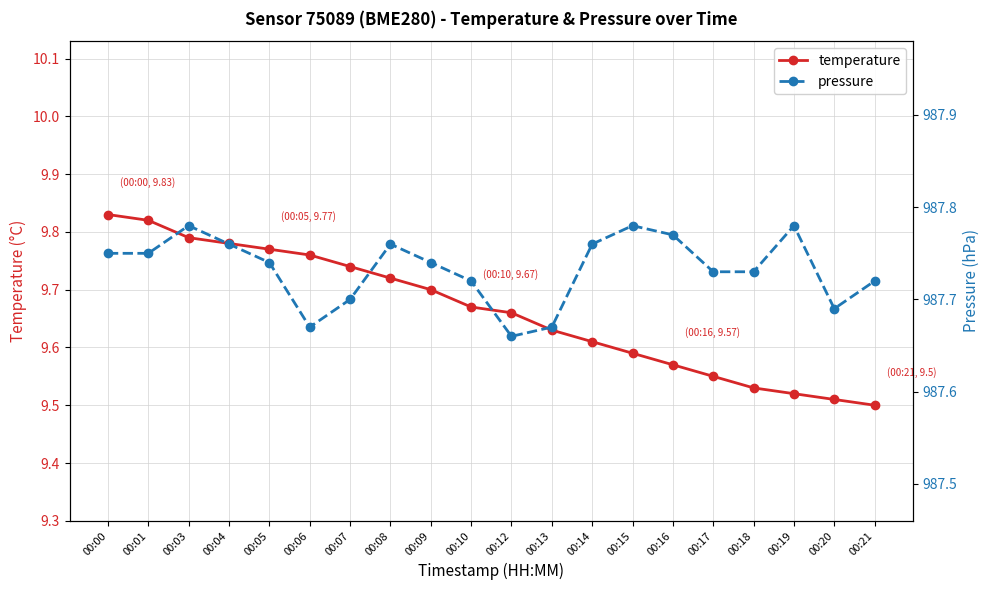

Is the value of pressure at 00:00 greater than the value of temperature at 00:06?

Yes